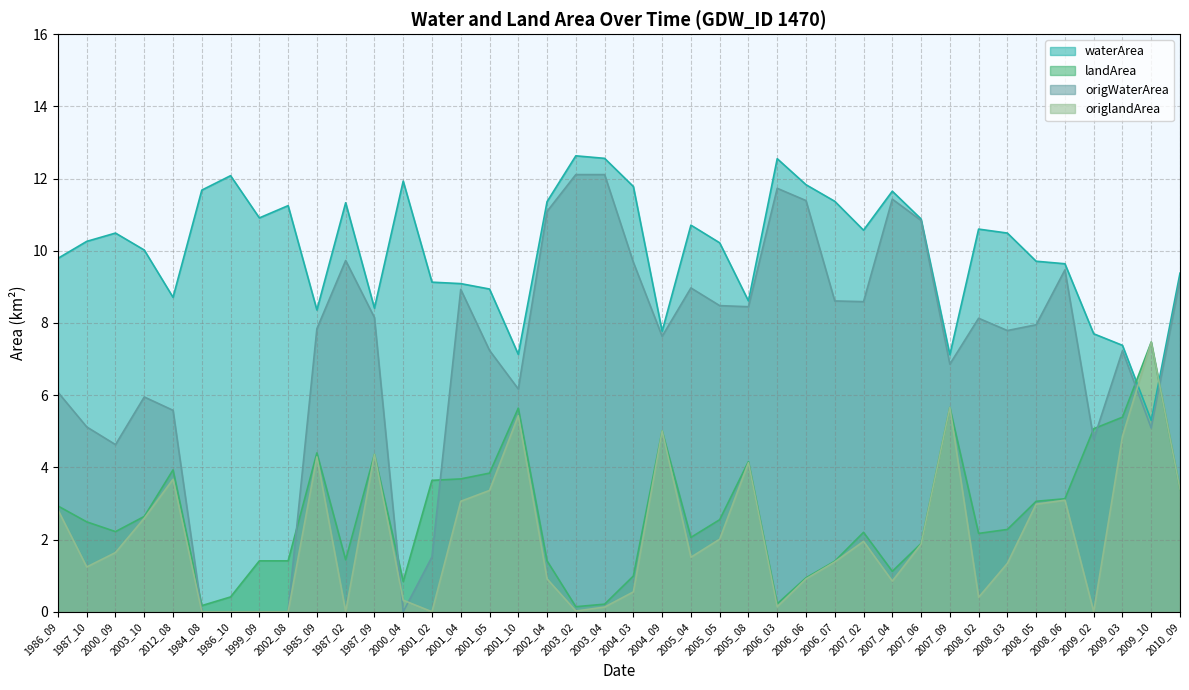

The origlandArea series shows -3.7 at 1984_08. True or false?

False